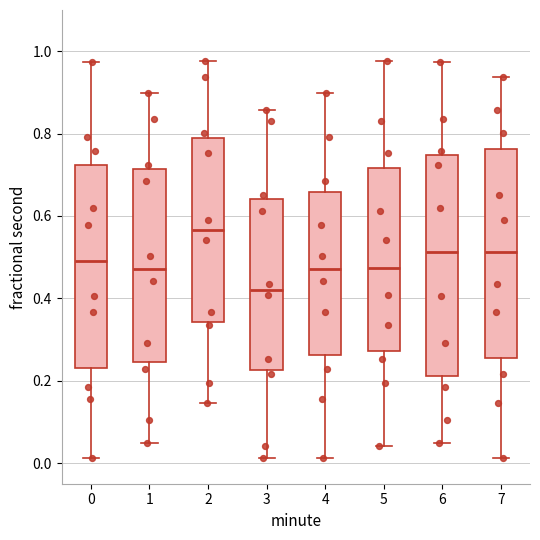

Which box is the tallest, from its lower edge to its upper edge?

6